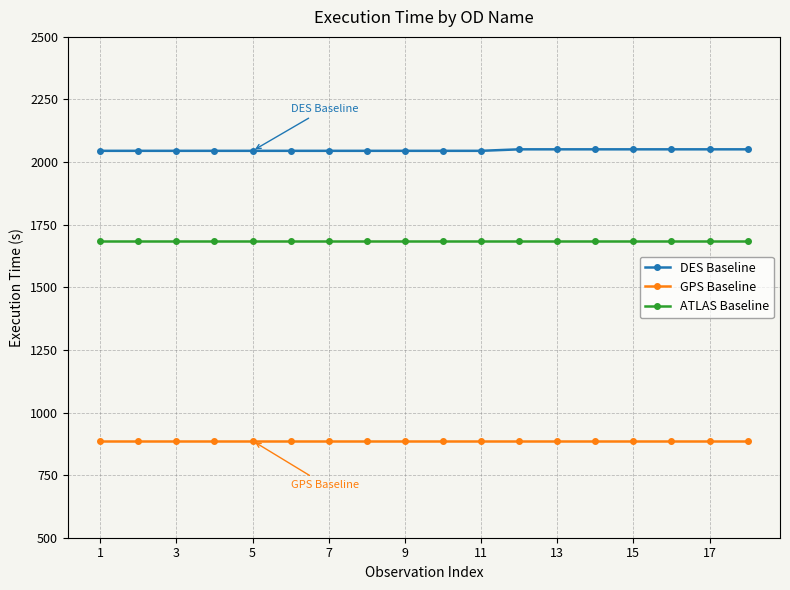

What is the value of the ATLAS Baseline point at the 11th from the left?

1684